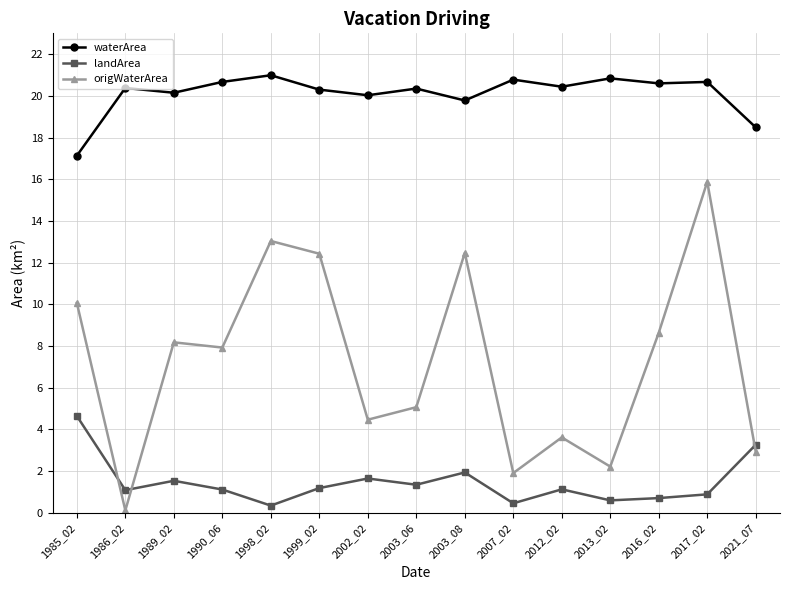

True or false: origWaterArea and waterArea cross at least once.

False